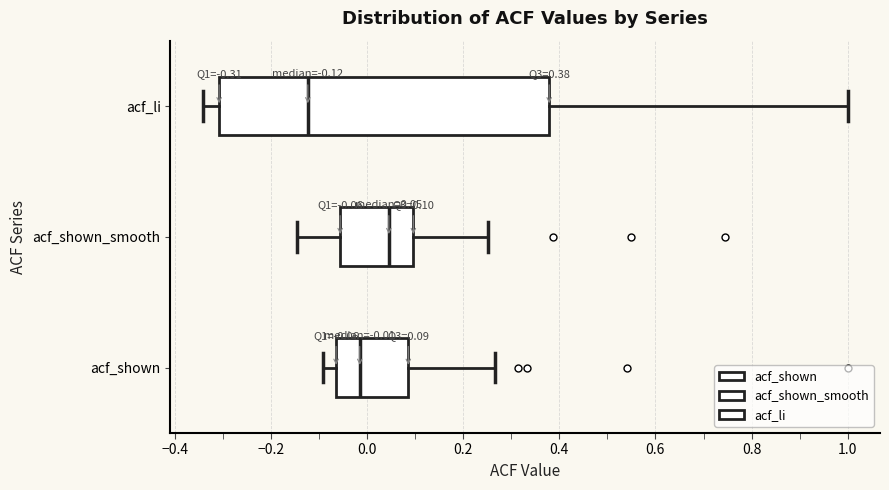

Comparing the boxes themselves (not the whiskers), which one is the widest?

acf_li